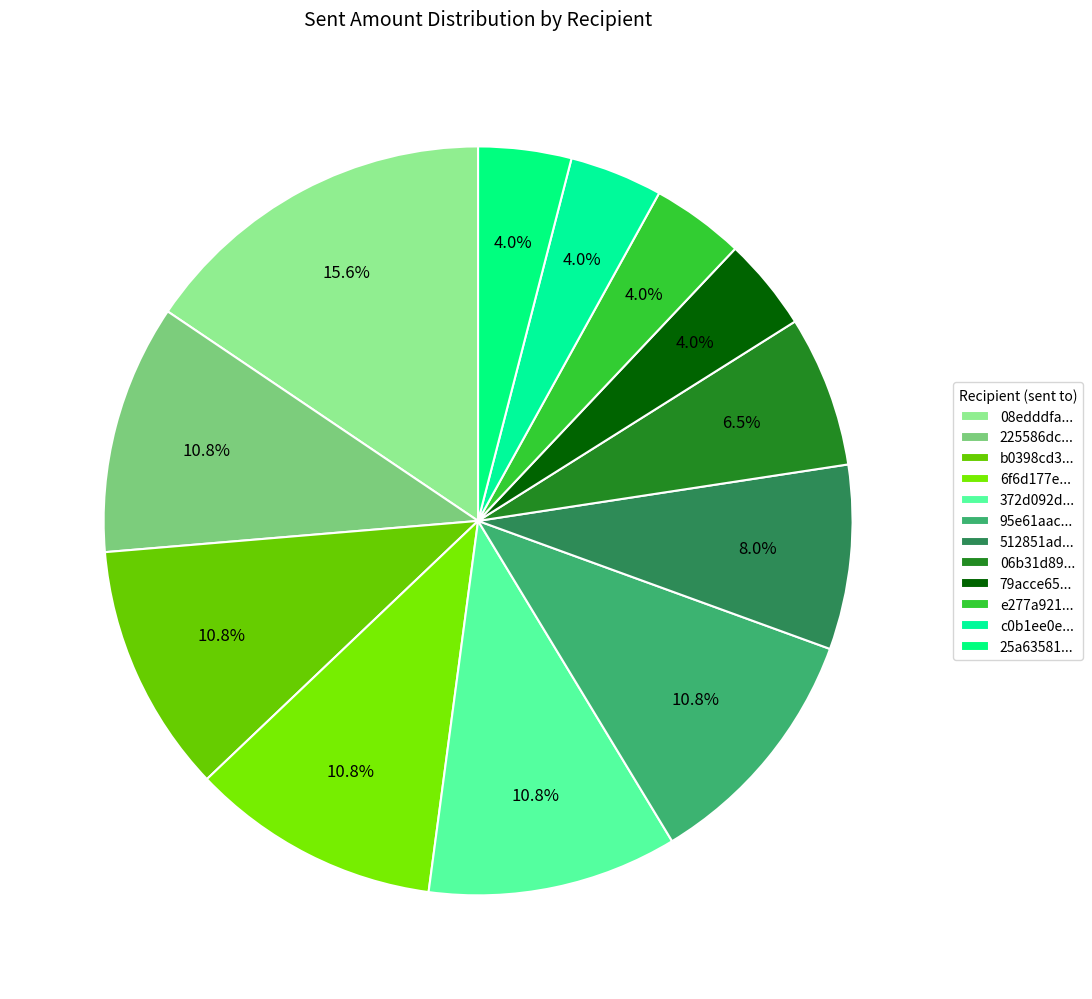

Which category has the biggest portion of the pie?

08edddfa0f17db08